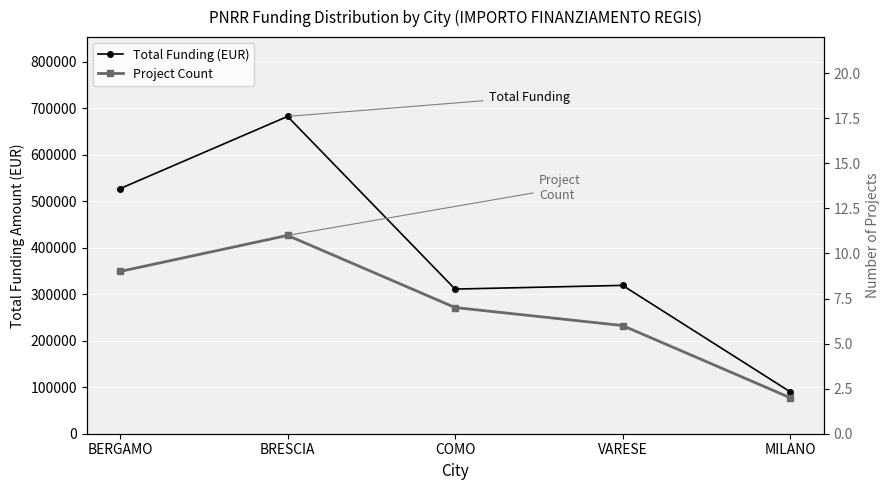

Is it true that Total Funding (EUR) equals 62579.1 at MILANO?

False